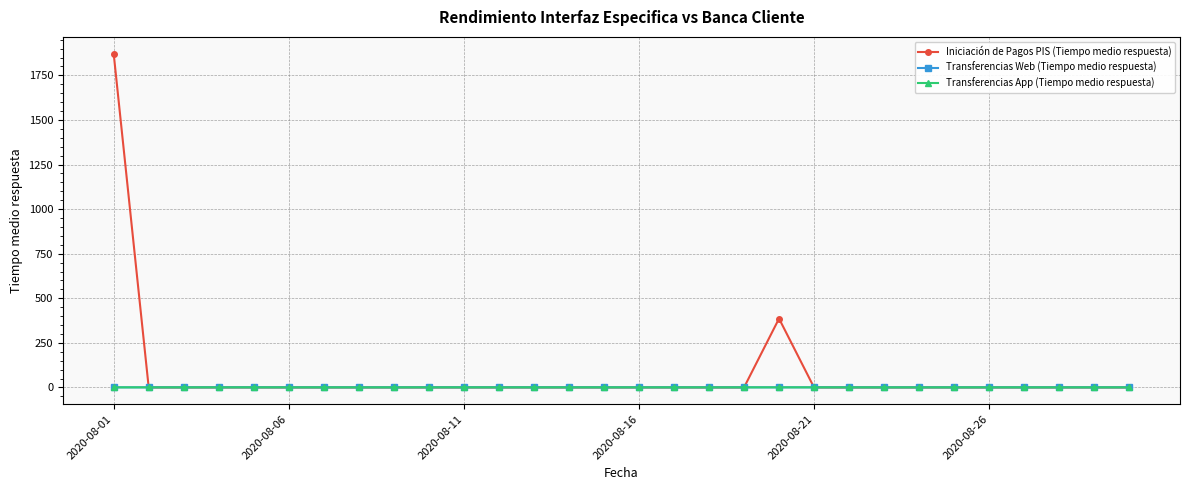

Does the chart have visible grid lines?

Yes